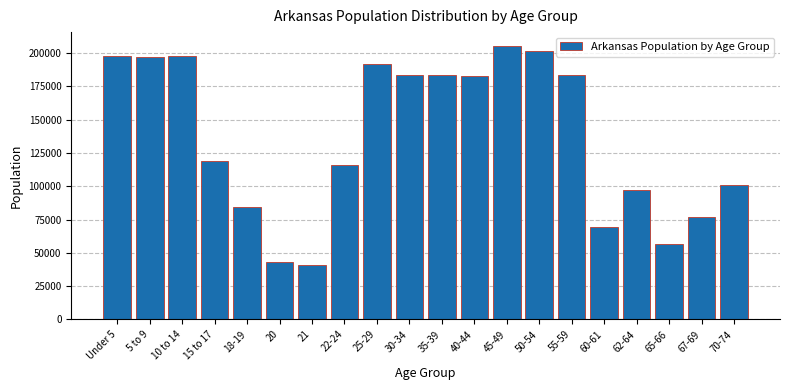

The value at 5 to 9 is 115641. True or false?

False